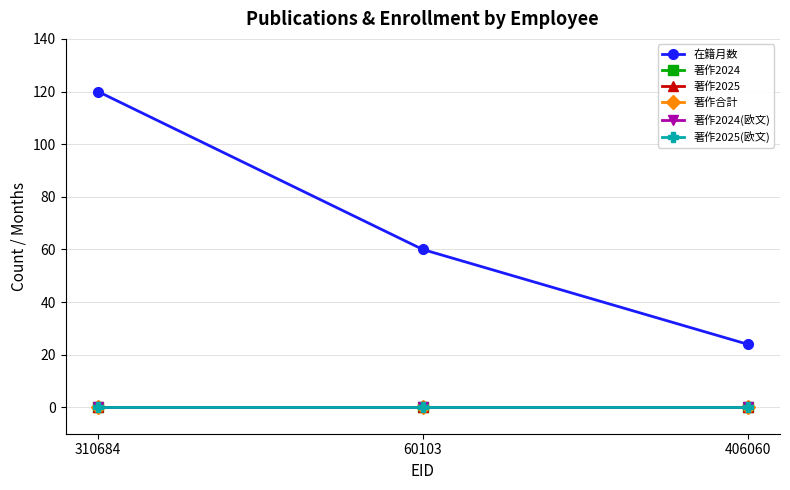

Is the value of 著作2024 at 406060 greater than the value of 著作合計 at 310684?

No